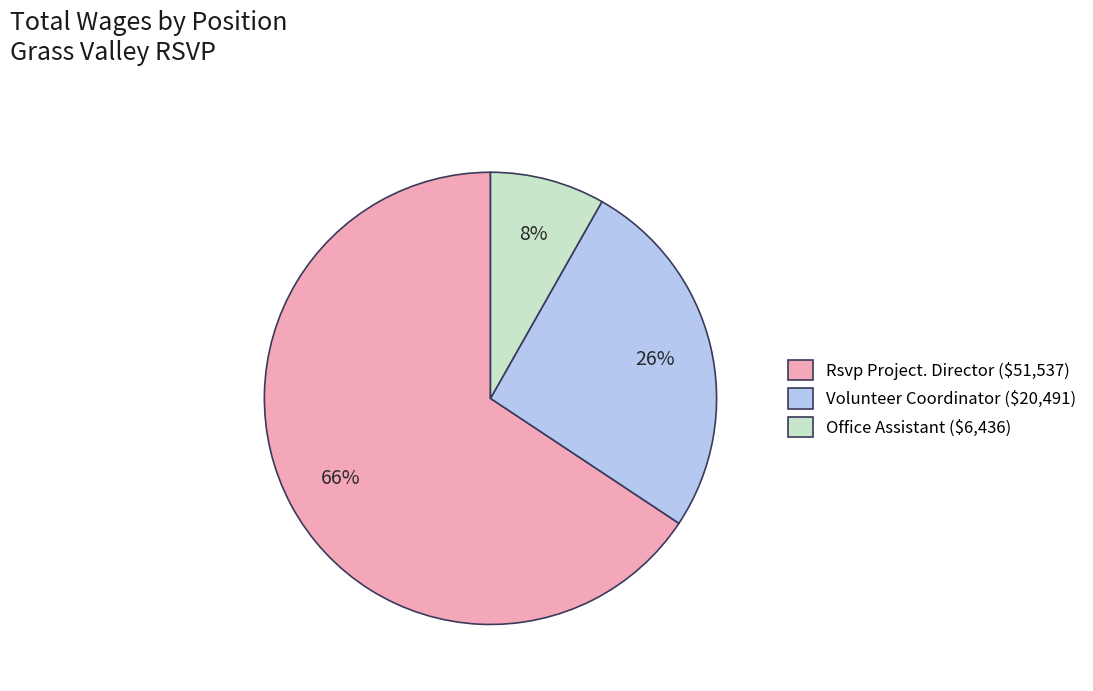

To the nearest percent, what portion does Volunteer Coordinator represent?

26%